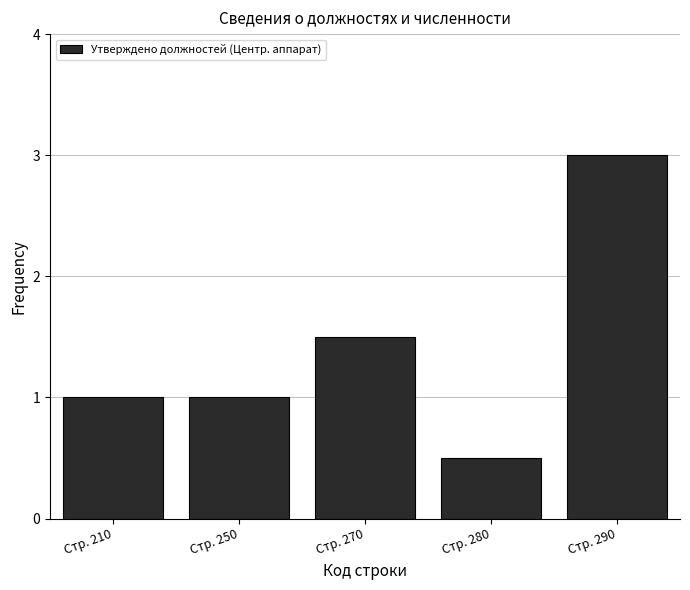

Reading left to right, what are all the values shown in this chart?

Стр. 210=1.0	Стр. 250=1.0	Стр. 270=1.5	Стр. 280=0.5	Стр. 290=3.0